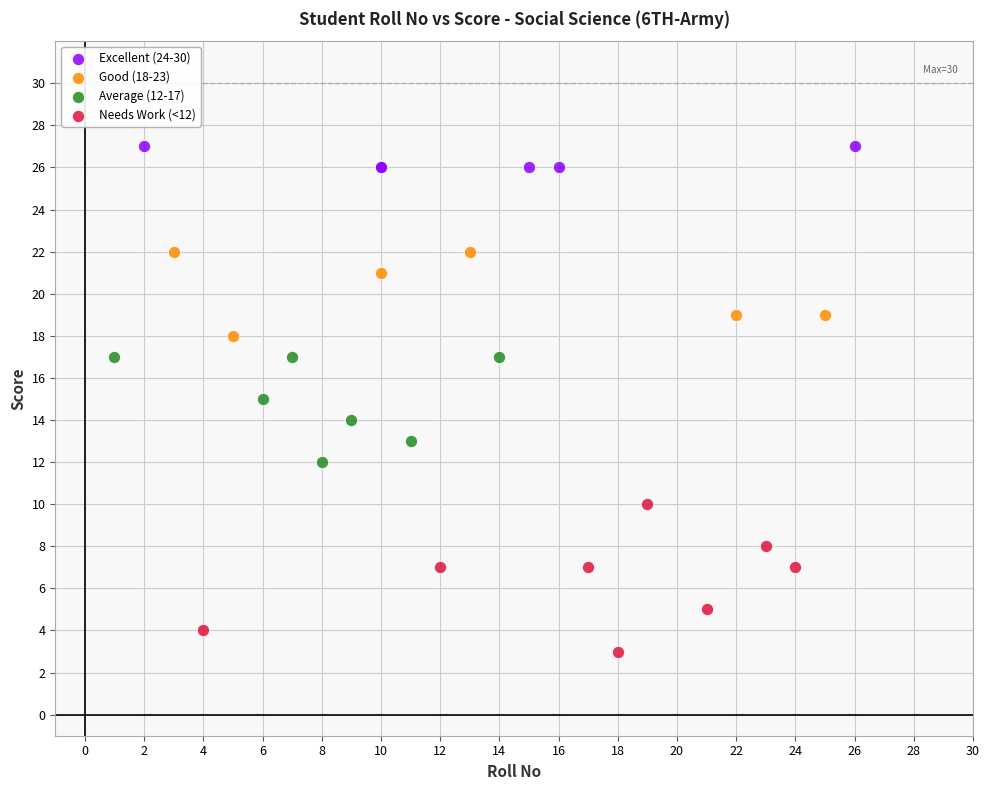

What are all the series names shown in the legend?

Excellent (24-30), Good (18-23), Average (12-17), Needs Work (<12)